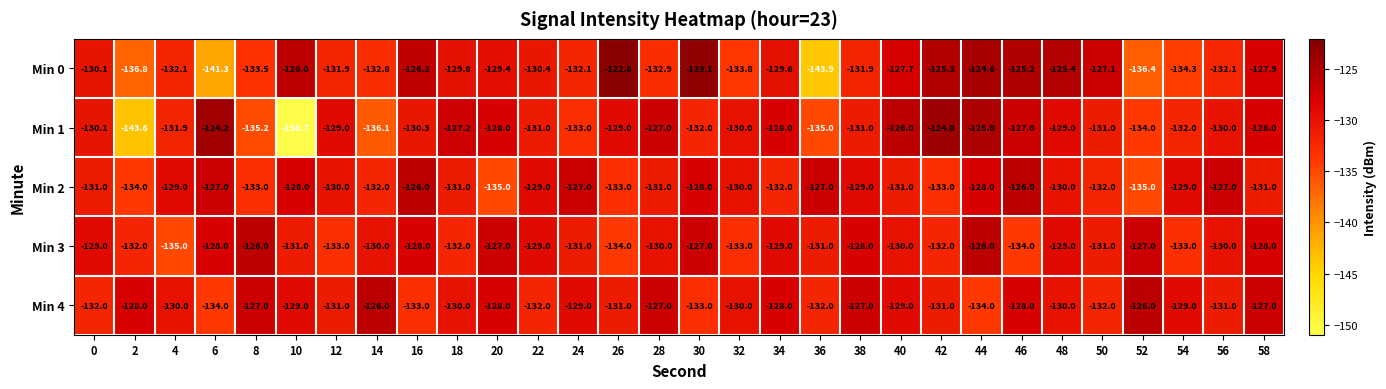

Which series has the largest total across all categories?

Min 4